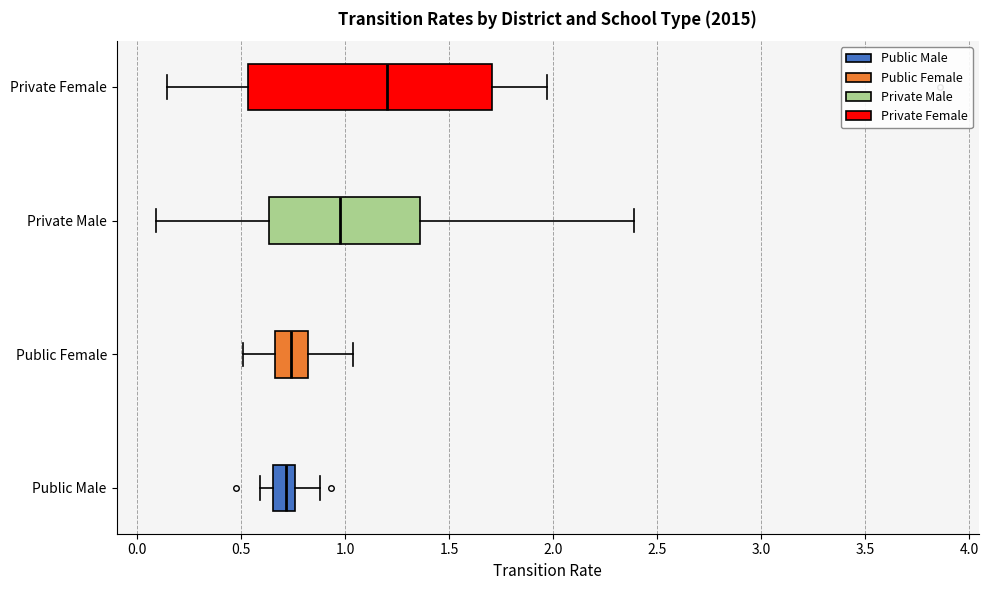

Reading bottom to top, transcribe this box plot: for each box, give where its median line is, the range the box spans, and where its two whiskers end, as read against the x-axis. The values are not printed on the chart, so give them approximately, as read against the axis.

Public Male: median 0.70, box 0.65 to 0.75, whiskers 0.60 to 0.90
Public Female: median 0.75, box 0.65 to 0.80, whiskers 0.50 to 1.05
Private Male: median 0.95, box 0.65 to 1.35, whiskers 0.10 to 2.40
Private Female: median 1.20, box 0.55 to 1.70, whiskers 0.15 to 1.95